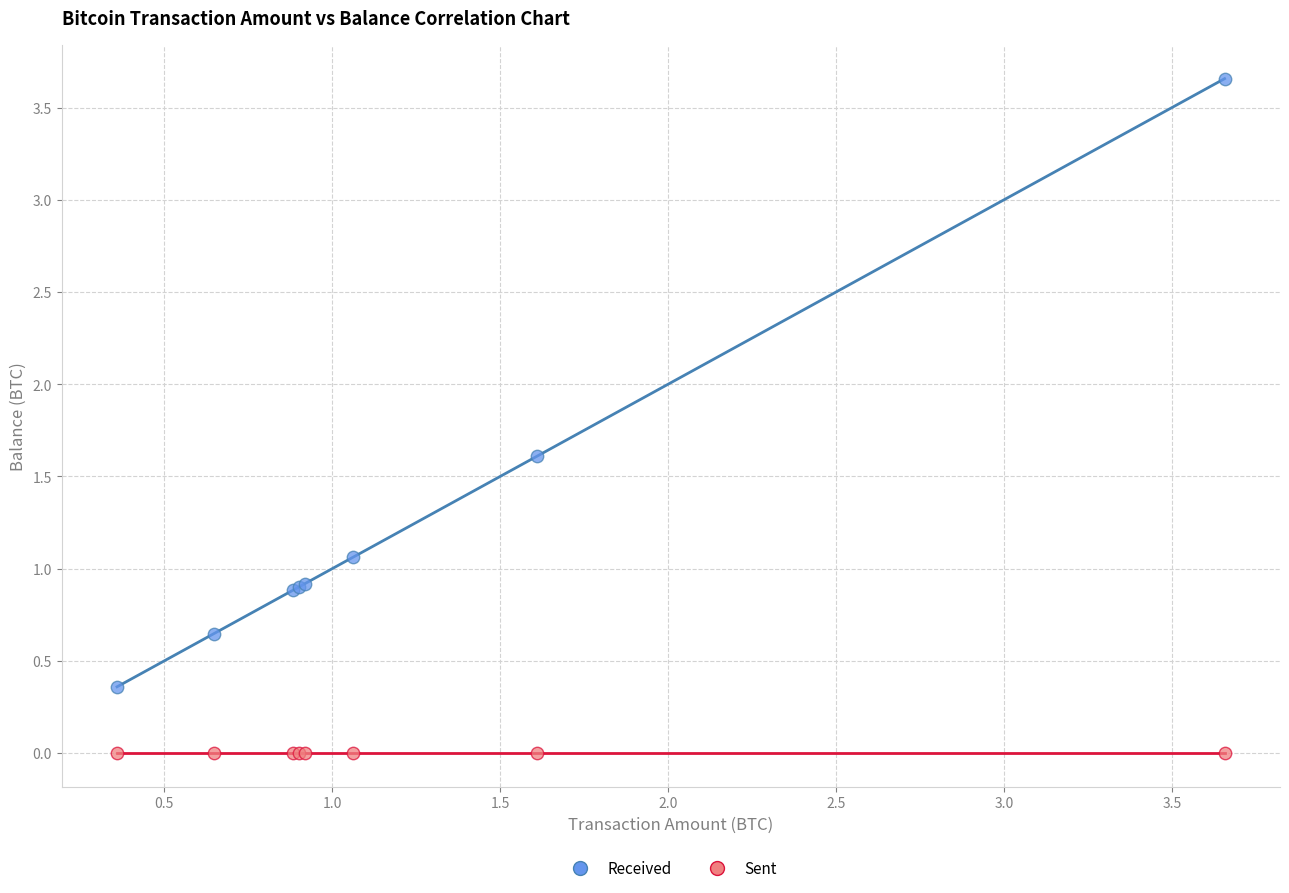

Which series contains the highest Y value?

Received